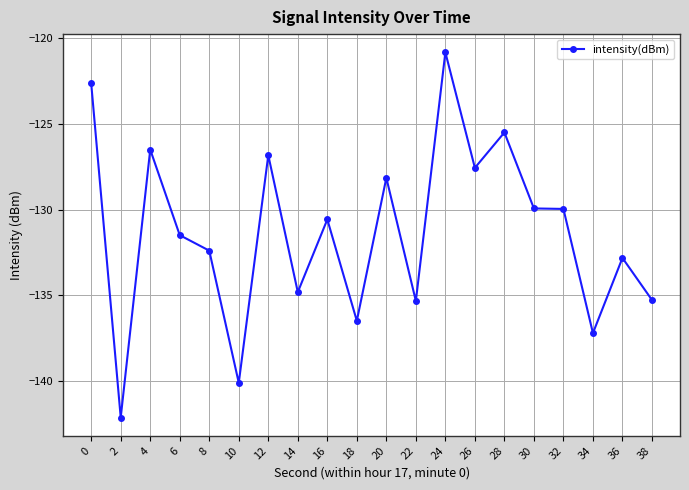

What is the difference between the values at 26 and 24?

6.7